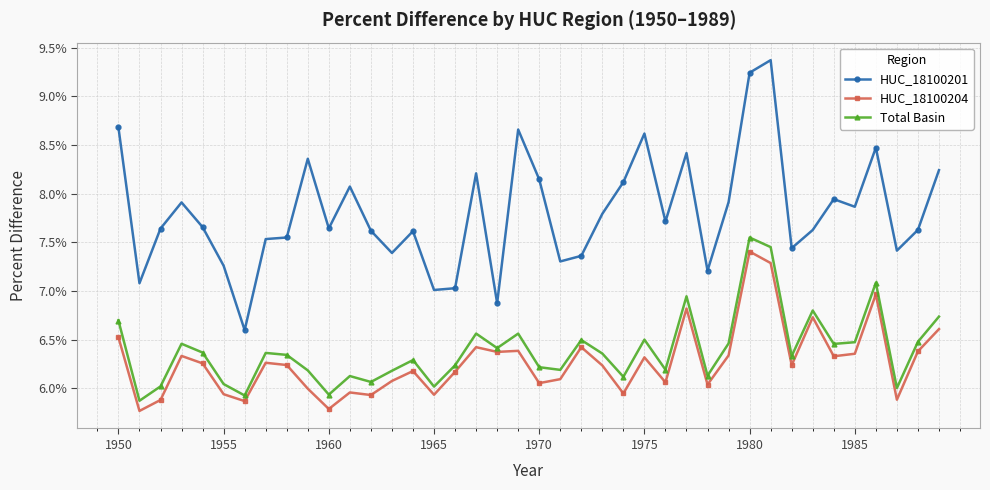

Is this an area chart (filled region under the line)?

No